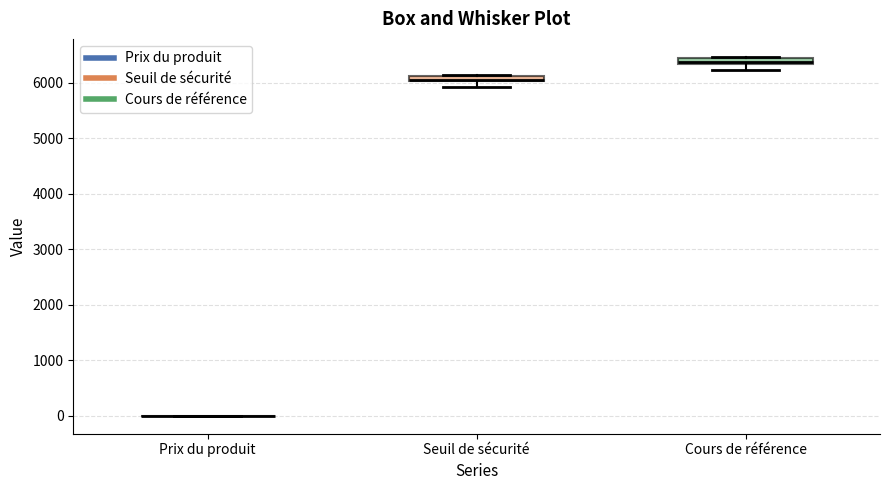

Where does the lower whisker of the box for Cours de référence end on the y-axis? The values are not printed on the chart, so give them approximately, as read against the axis.

6200